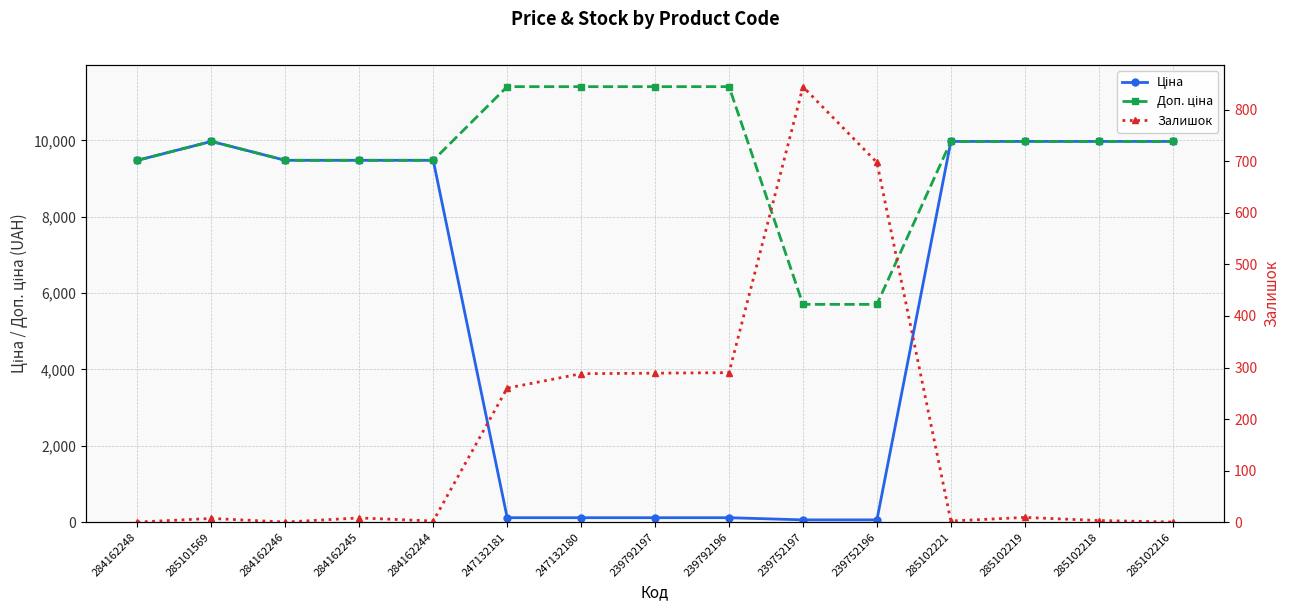

Which series has the largest range (max minus min)?

Ціна